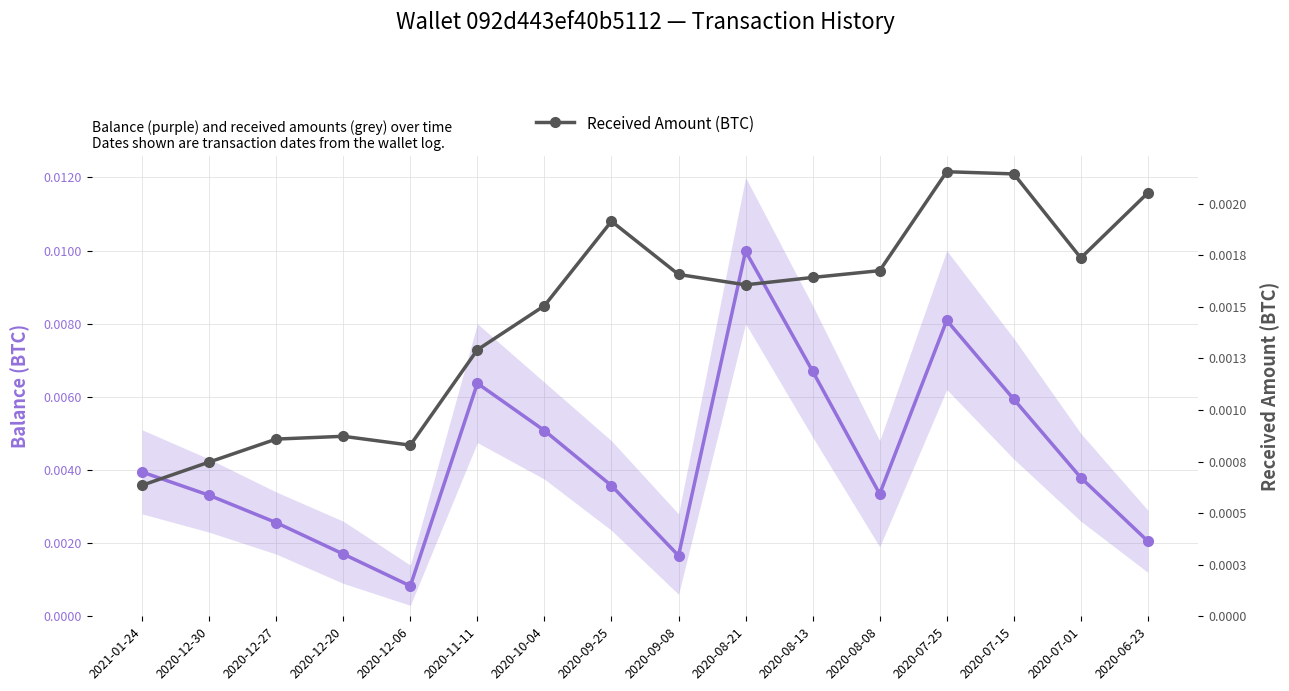

True or false: Received Amount (BTC) and Balance (BTC) cross at least once.

False